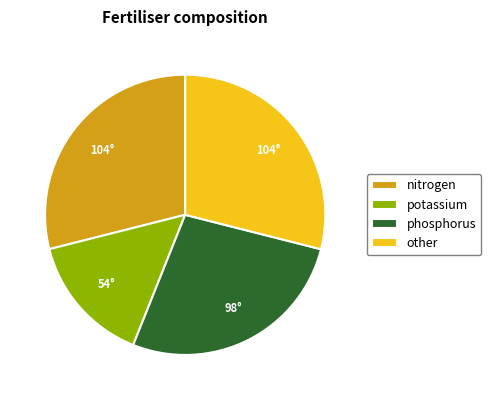

How many slices are in this pie chart?

4